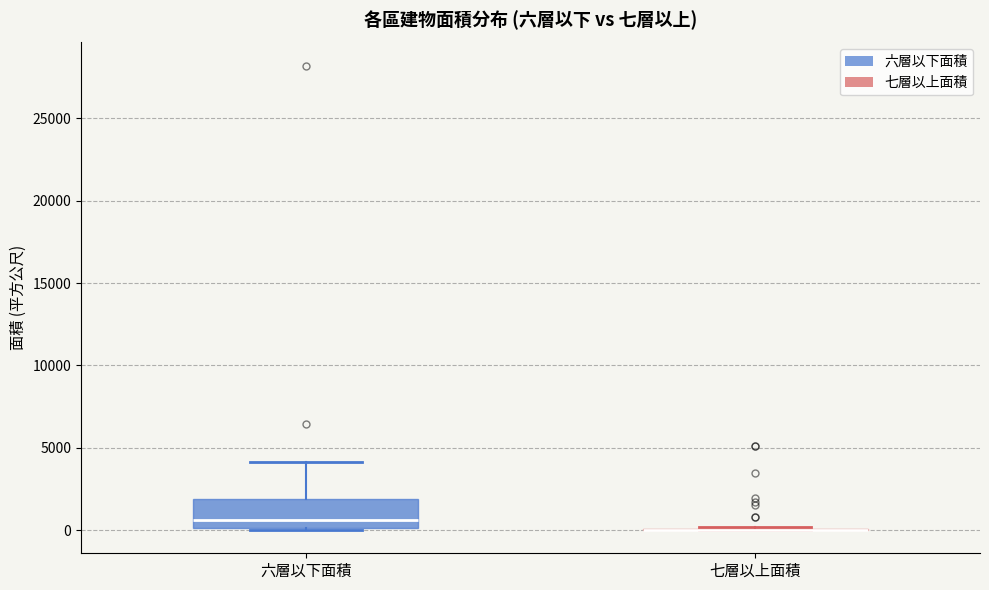

Which box is the tallest, from its lower edge to its upper edge?

六層以下面積